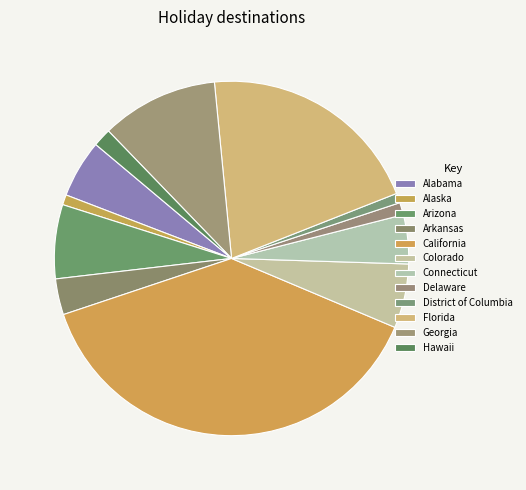

Rank the categories by value from highest to lowest.

California, Florida, Georgia, Arizona, Colorado, Alabama, Connecticut, Arkansas, Hawaii, Delaware, Alaska, District of Columbia